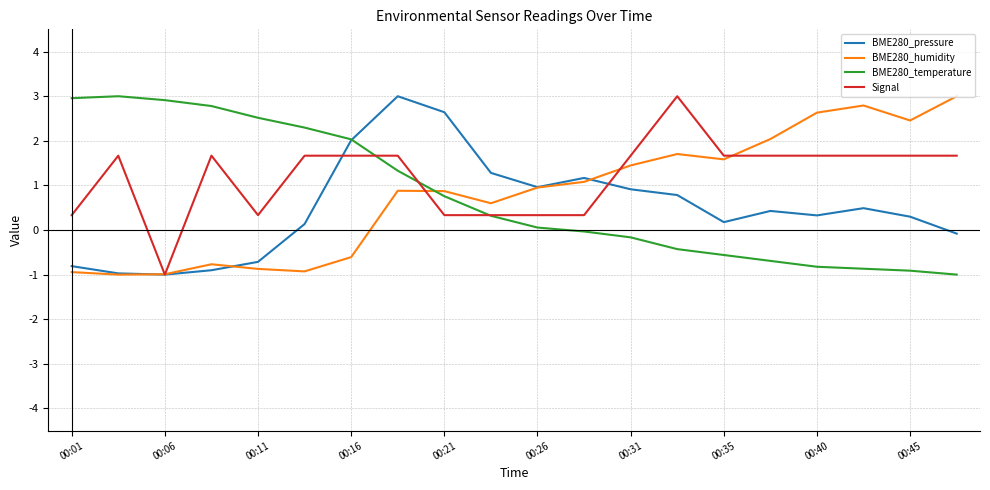

What is the minimum value for BME280_temperature?

-1.0